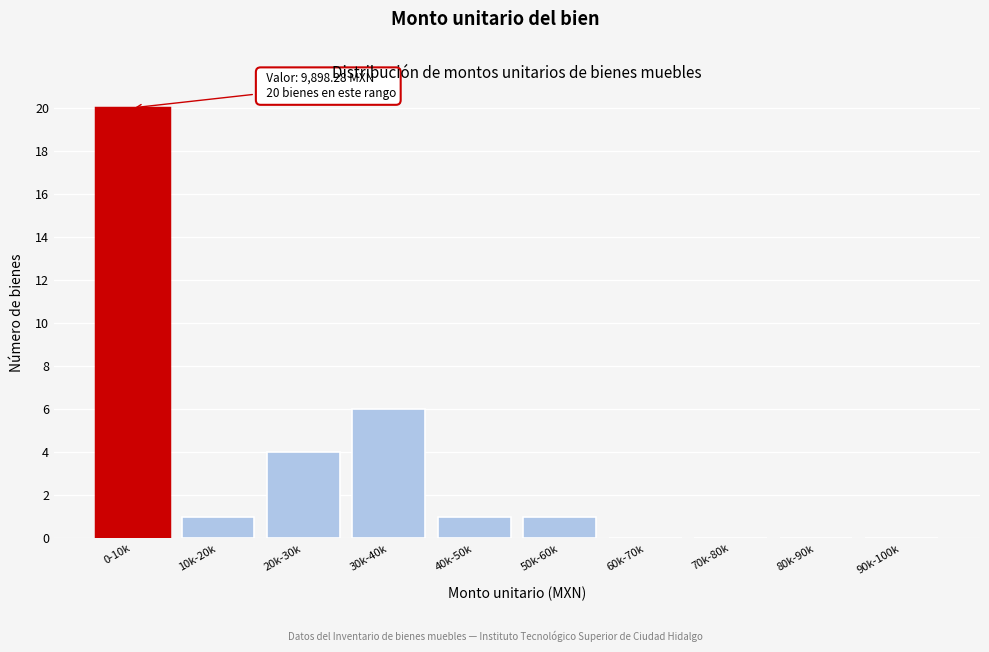

Reading right to left, transcribe all the data shown in this chart.

90k-100k=0	80k-90k=0	70k-80k=0	60k-70k=0	50k-60k=1	40k-50k=1	30k-40k=6	20k-30k=4	10k-20k=1	0-10k=20